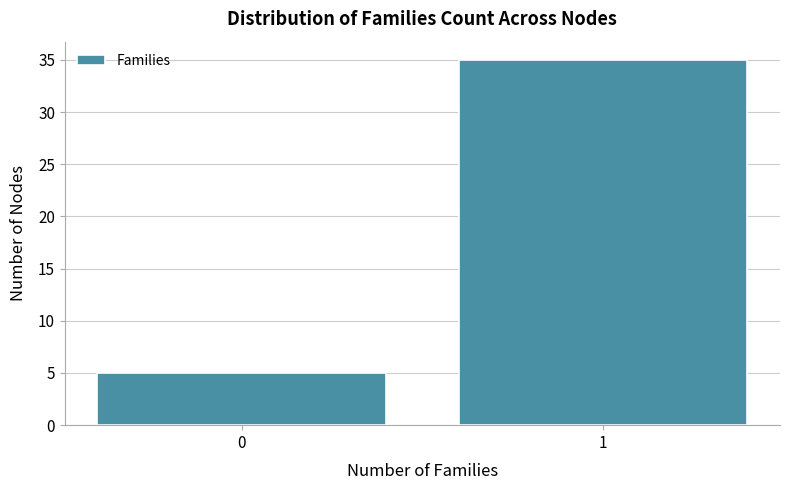

Reading left to right, transcribe all the data shown in this chart.

5	35